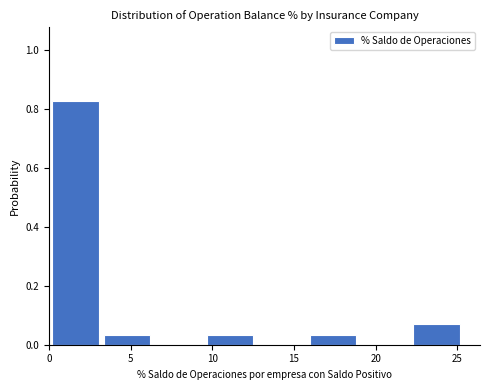

Reading left to right, list every bar in this chart as the range it spans on the x-axis followed by its height. Neither the bar edges nor the heights are printed on the chart, so give them approximately, as read against the axes.

0.0 to 3.0: 0.82
3.0 to 6.5: 0.04
6.5 to 9.5: 0
9.5 to 12.5: 0.04
12.5 to 16.0: 0
16.0 to 19.0: 0.04
19.0 to 22.0: 0
22.0 to 25.5: 0.06